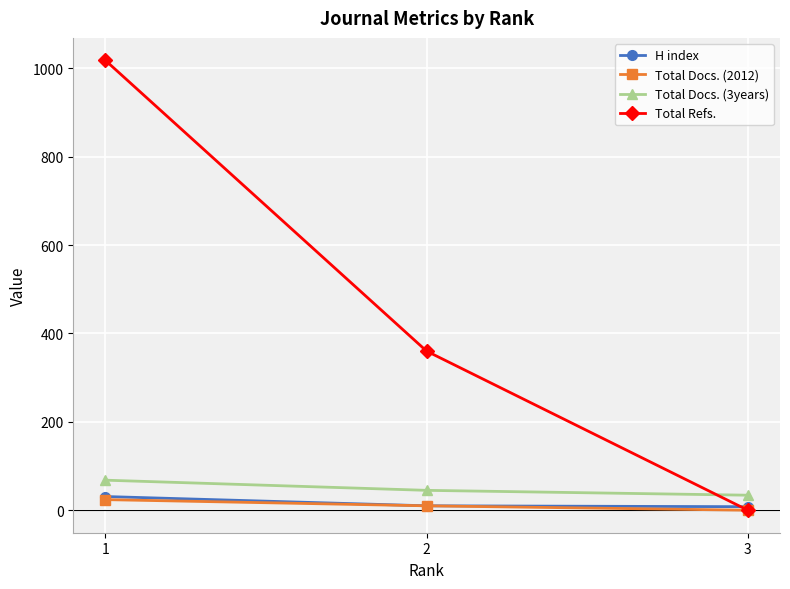

What is the difference between the maximum and second lowest values in the Total Docs. (3years) series?

23